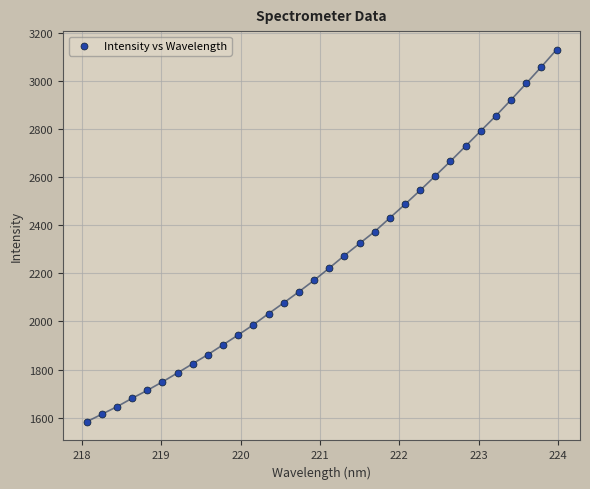

What is the range of Y values (max minus min)?

1545.8